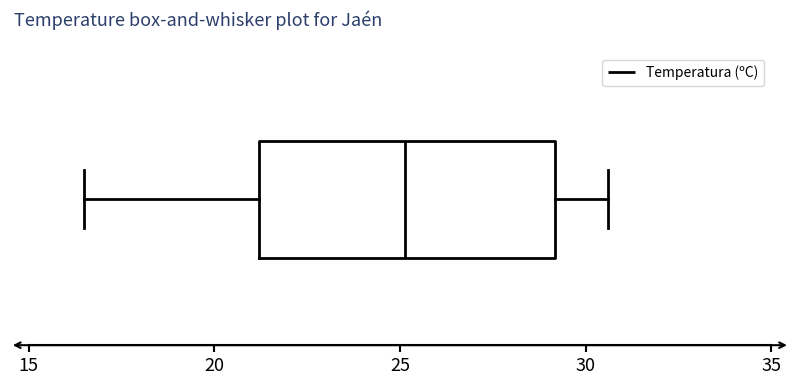

Where is the left edge of the box on the x-axis? The values are not printed on the chart, so give them approximately, as read against the axis.

21.0